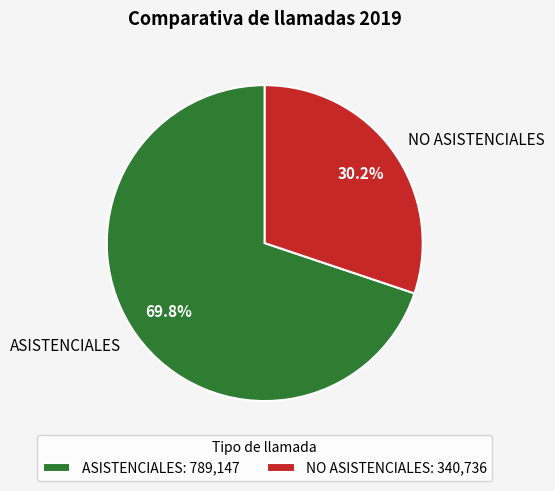

How much of the chart is everything except ASISTENCIALES?

30.2%